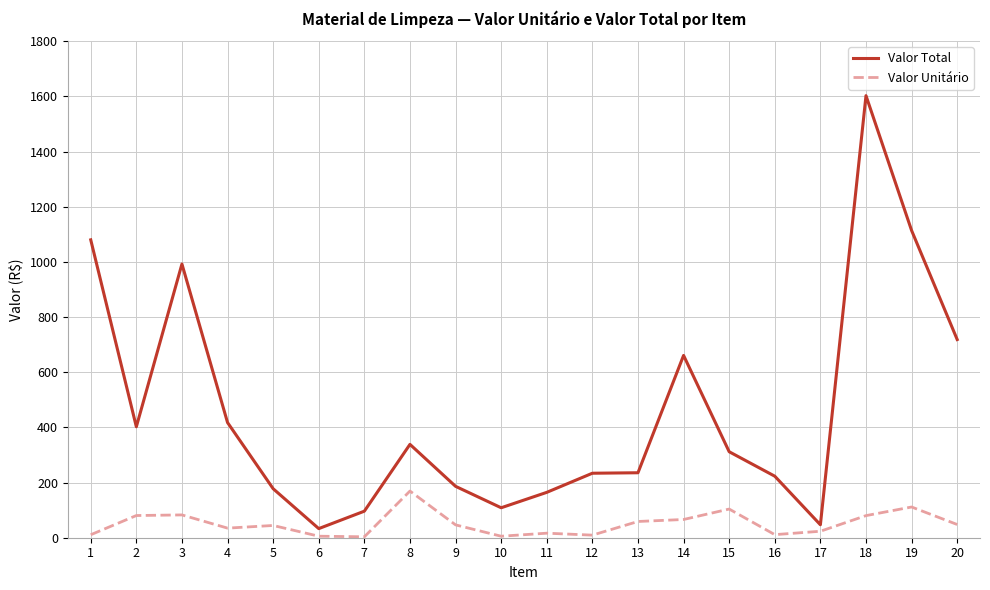

True or false: Valor Total has a value of 660.9 at 14.

True